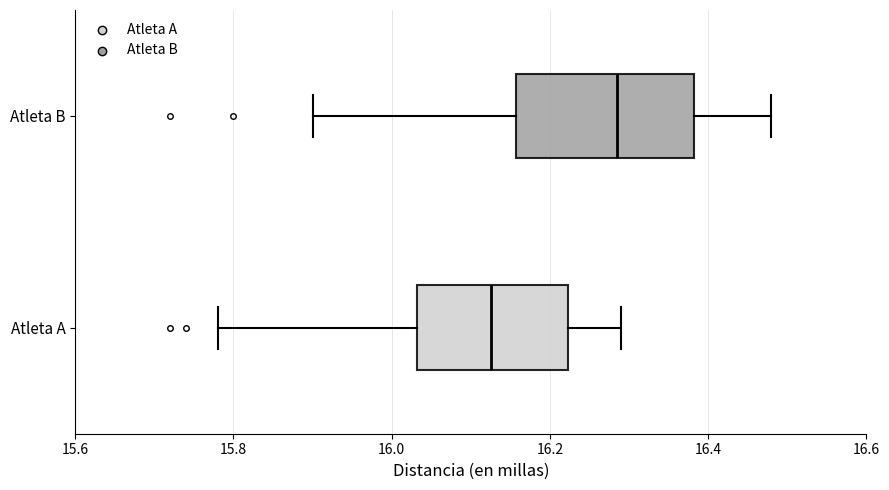

Reading bottom to top, read every box against the x-axis: the position of its median line, the range the box covers, and the ends of its whiskers. The values are not printed on the chart, so give them approximately, as read against the axis.

Atleta A: median 16.12, box 16.04 to 16.22, whiskers 15.78 to 16.30
Atleta B: median 16.28, box 16.16 to 16.38, whiskers 15.90 to 16.48